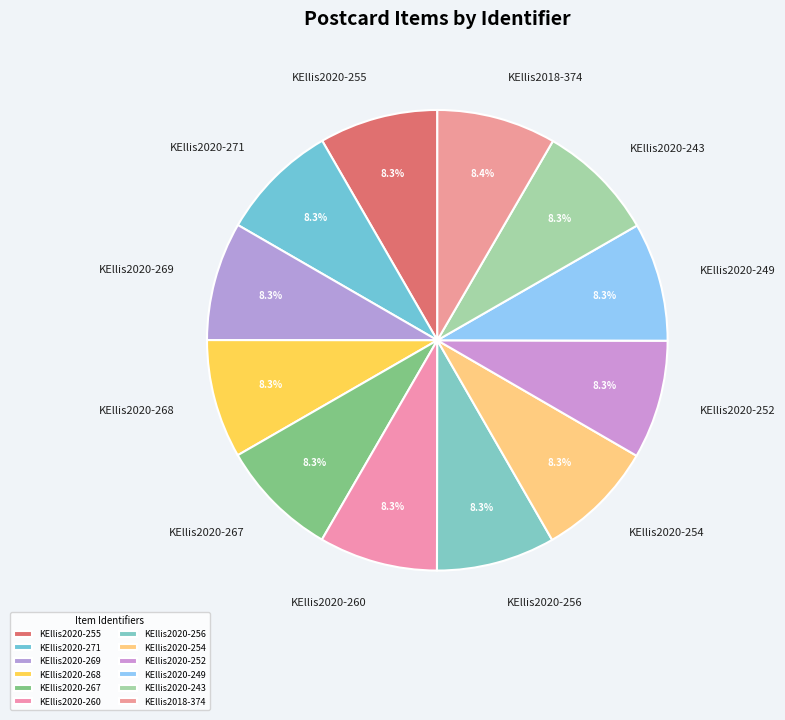

Is it true that KEllis2020-254 is 8% of the pie?

True